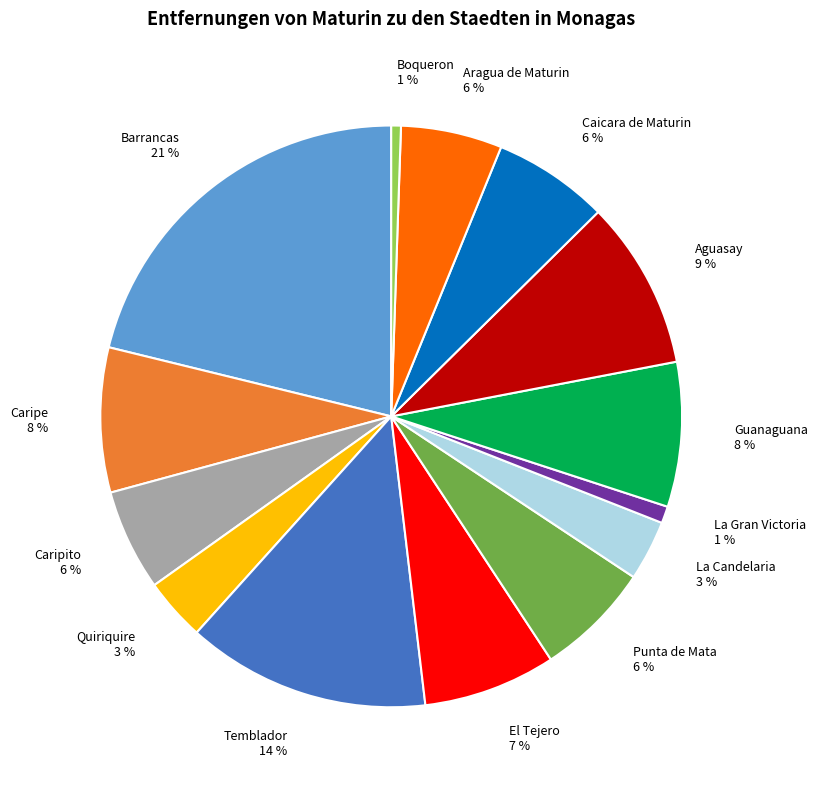

Does La Candelaria represent more than half of the total?

No